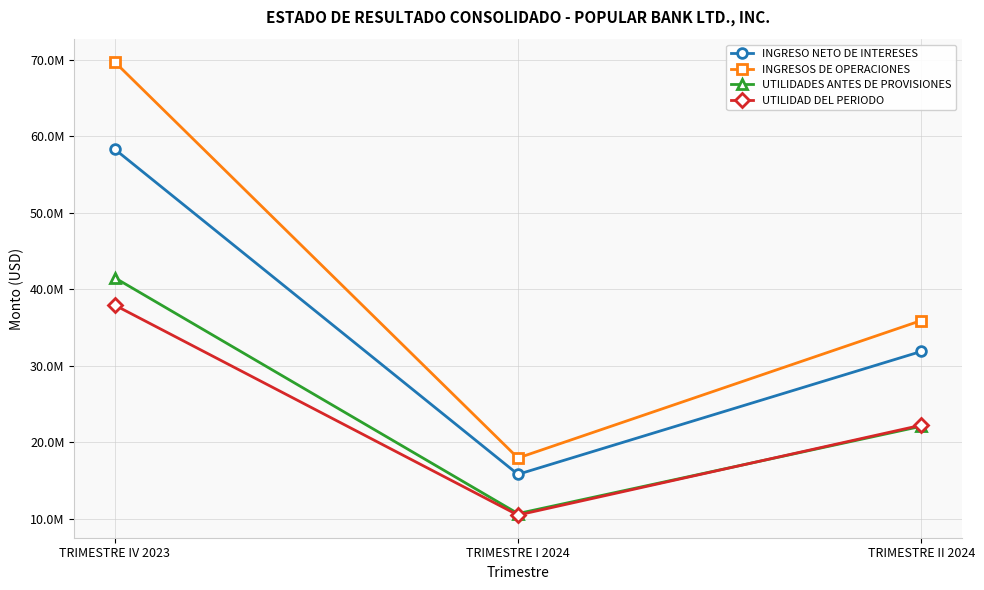

At which label is INGRESOS DE OPERACIONES closest to 43838579?

TRIMESTRE II 2024